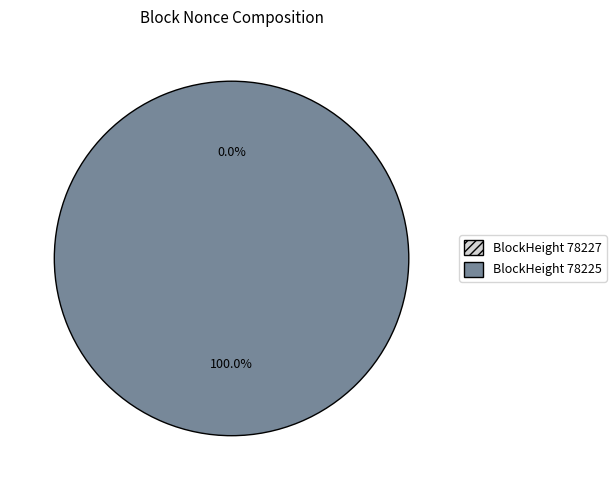

Which slice is the largest?

78225